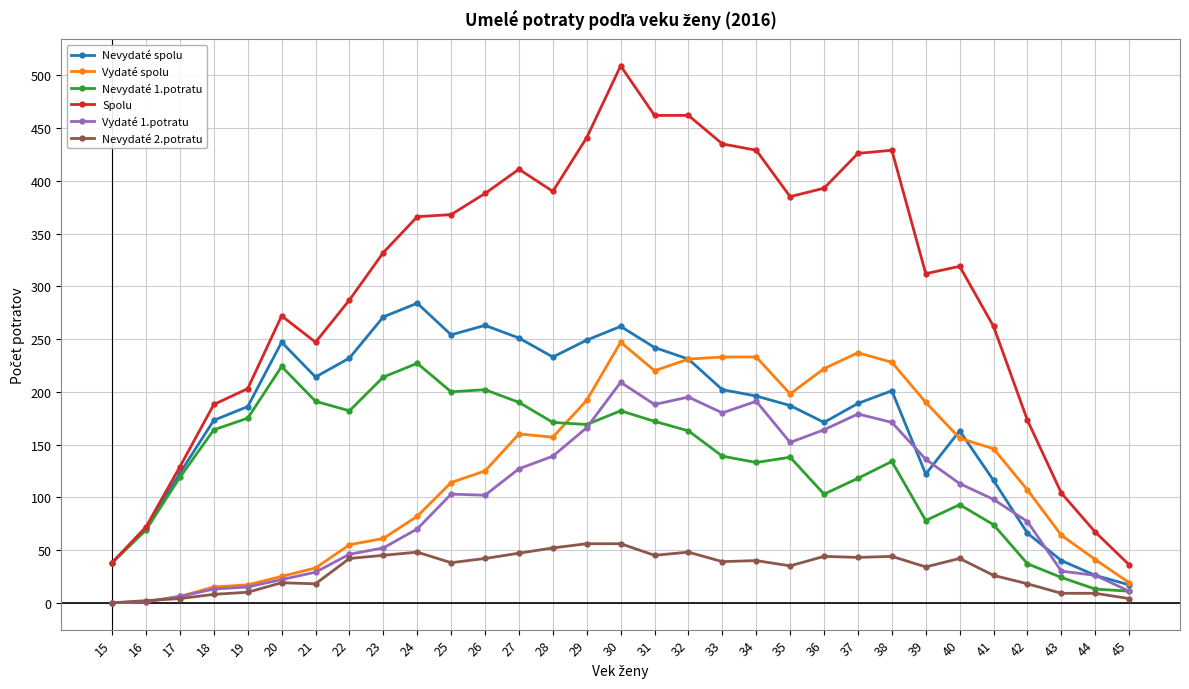

True or false: Nevydaté 2.potratu and Spolu intersect in this chart.

False